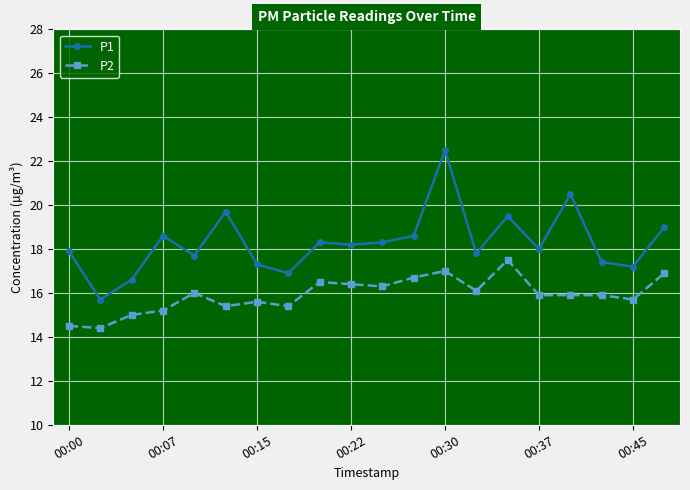

Which series has the largest total across all categories?

P1